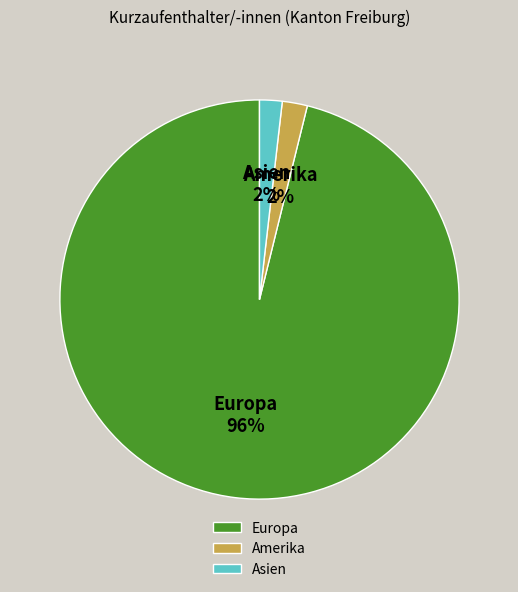

Between Europa and Amerika, which is larger?

Europa